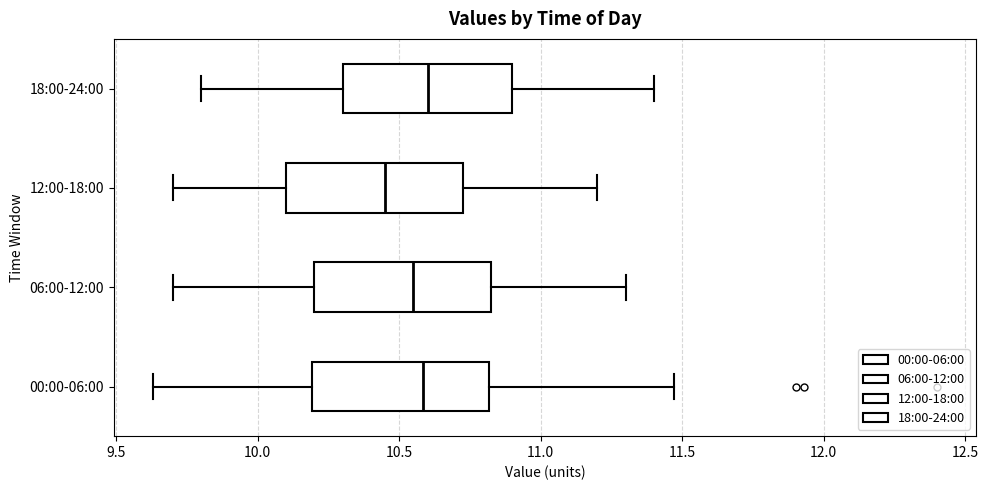

Where is the left edge of the box for 06:00-12:00 on the x-axis? The values are not printed on the chart, so give them approximately, as read against the axis.

10.20